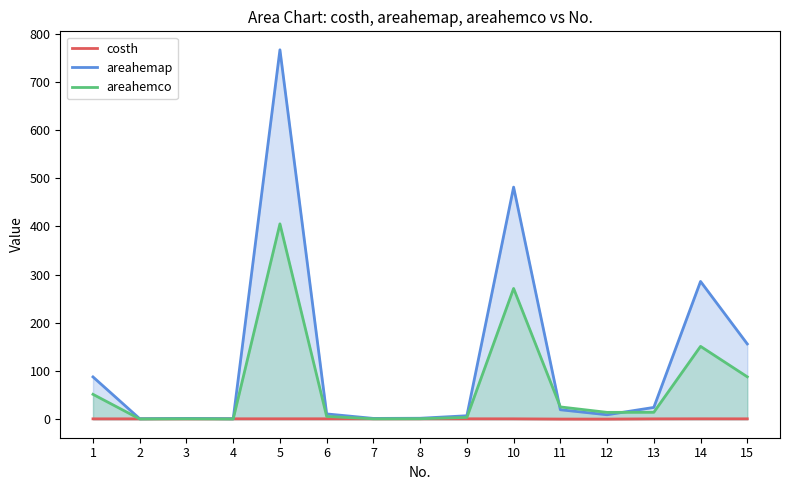

What is the difference between the highest and lowest values at 11?

25.2